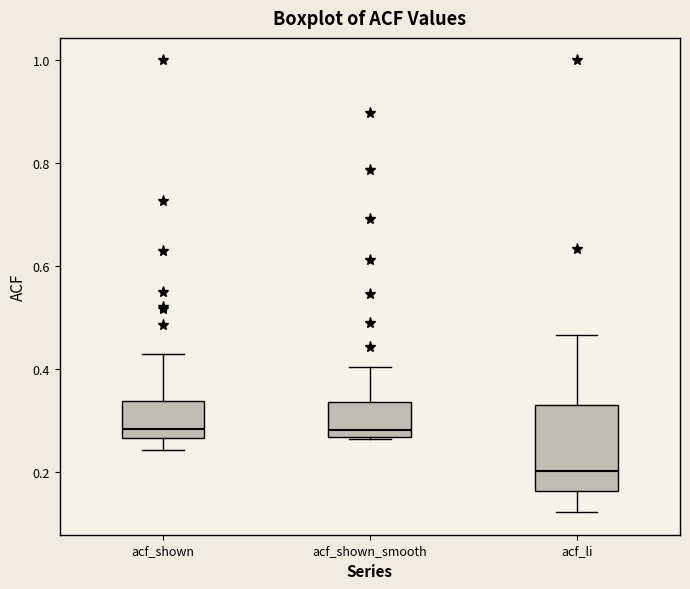

Reading left to right, read every box against the y-axis: the position of its median line, the range the box covers, and the ends of its whiskers. The values are not printed on the chart, so give them approximately, as read against the axis.

acf_shown: median 0.28, box 0.26 to 0.34, whiskers 0.24 to 0.42
acf_shown_smooth: median 0.28, box 0.26 to 0.34, whiskers 0.26 to 0.40
acf_li: median 0.20, box 0.16 to 0.32, whiskers 0.12 to 0.46